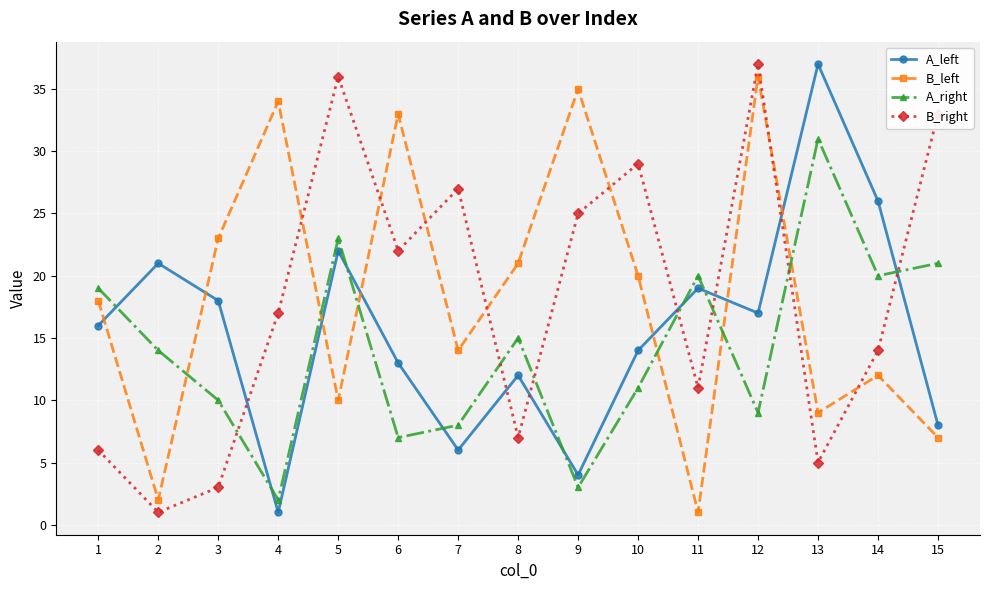

Is the value of B_right at 10 greater than the value of A_right at 12?

Yes